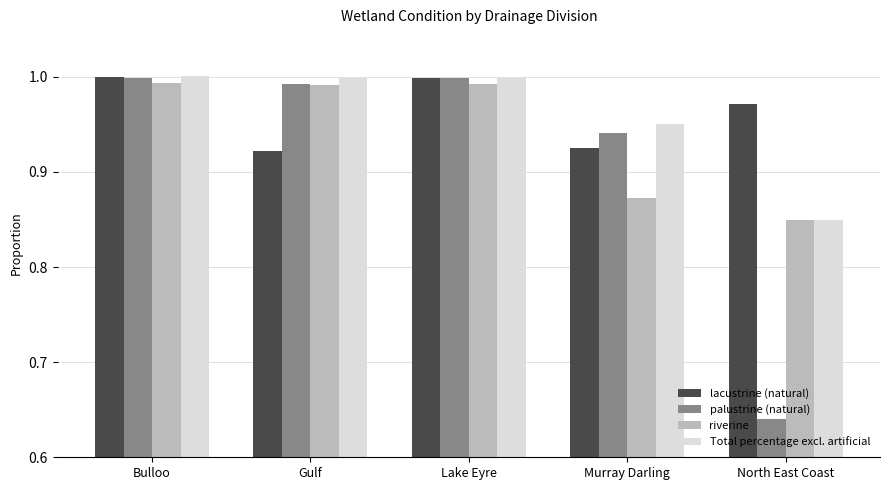

At how many categories does at least one series exceed 0?

5